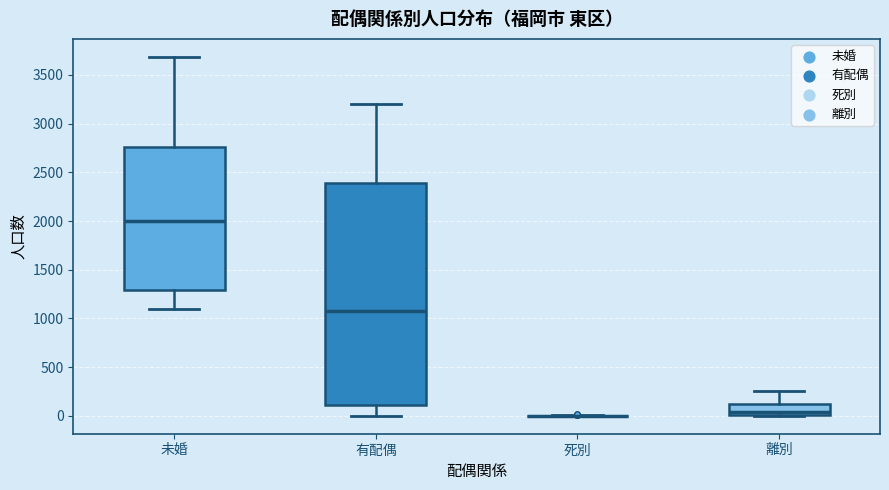

Reading left to right, read every box against the y-axis: the position of its median line, the range the box covers, and the ends of its whiskers. The values are not printed on the chart, so give them approximately, as read against the axis.

未婚: median 2000, box 1300 to 2750, whiskers 1100 to 3700
有配偶: median 1100, box 100 to 2400, whiskers 0 to 3200
死別: box collapsed to a line at 0, whiskers 0 to 0
離別: median 50, box 0 to 150, whiskers 0 to 250